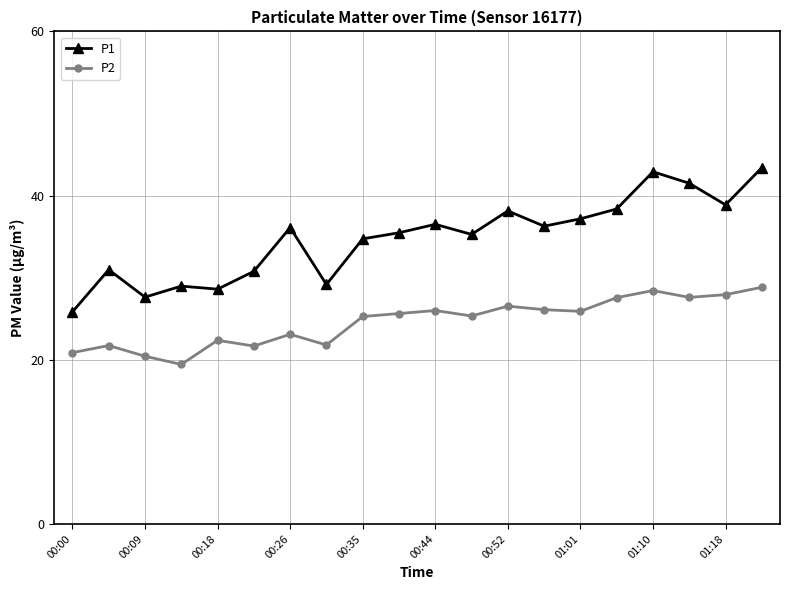

Count the number of categories in the chart.

20